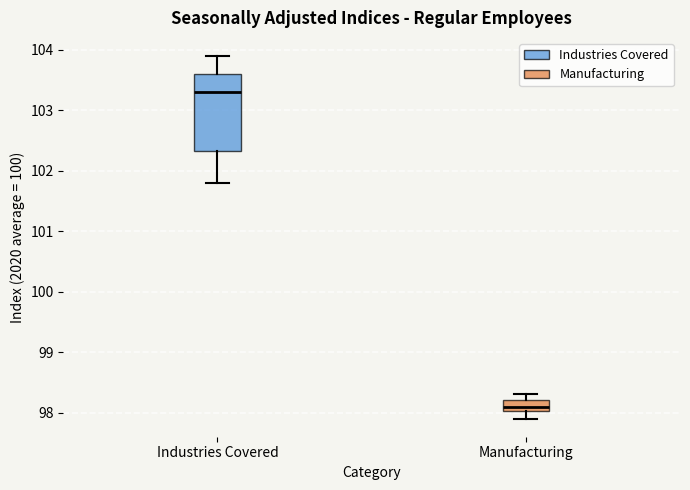

Which box has the lowest median line?

Manufacturing